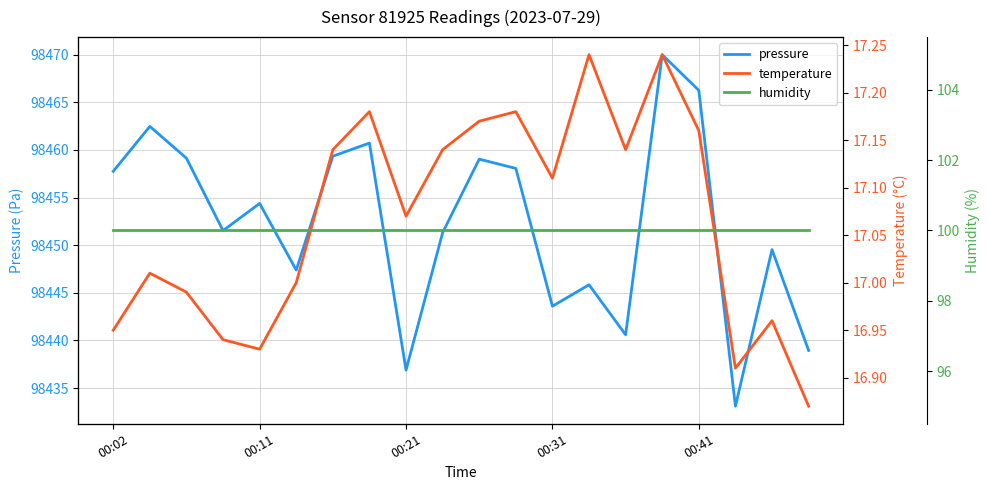

True or false: temperature and humidity cross at least once.

False